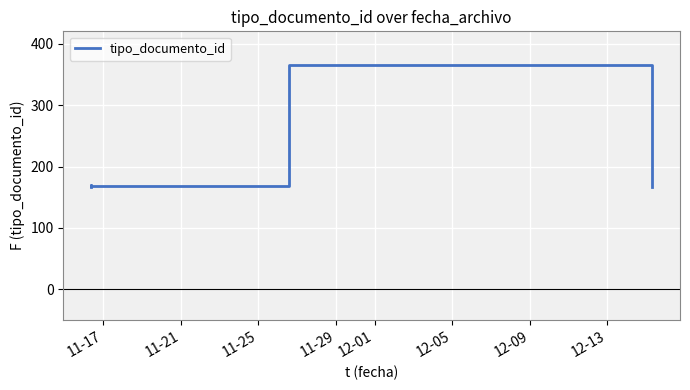

What is the minimum value shown in the chart?

166